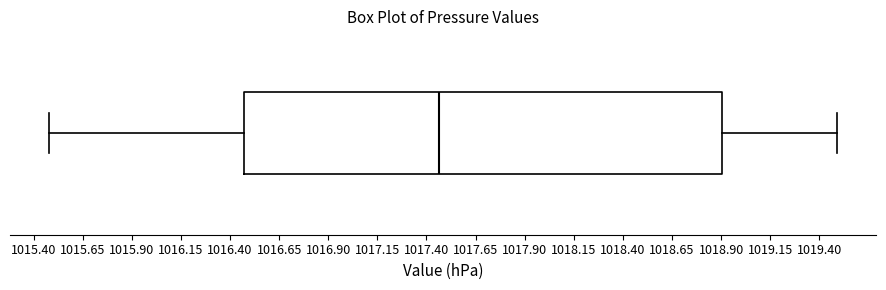

Transcribe this box plot: give where the median line is, the range the box spans, and where the two whiskers end, as read against the x-axis. The values are not printed on the chart, so give them approximately, as read against the axis.

median 1017.45, box 1016.45 to 1018.90, whiskers 1015.50 to 1019.50